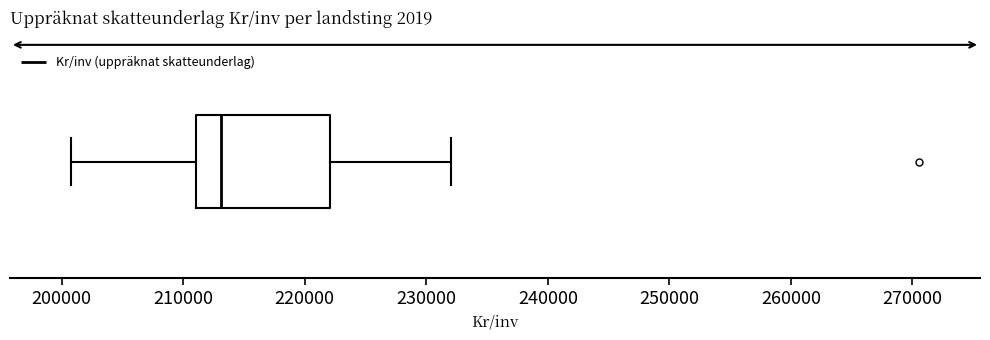

Where is the right edge of the box on the x-axis? The values are not printed on the chart, so give them approximately, as read against the axis.

222000